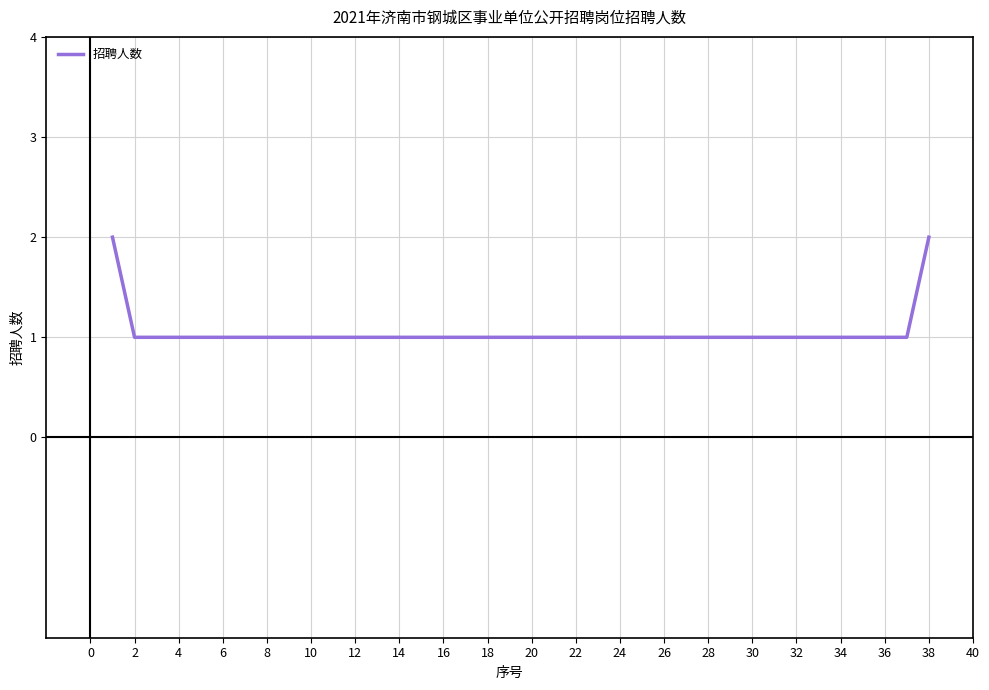

Count the number of categories in the chart.

38